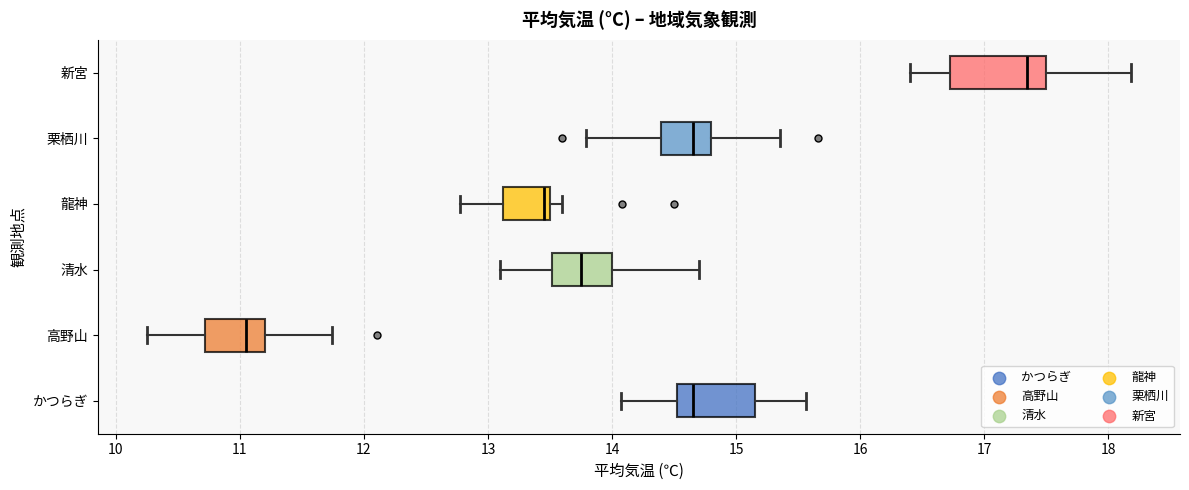

Comparing the boxes themselves (not the whiskers), which one is the widest?

新宮